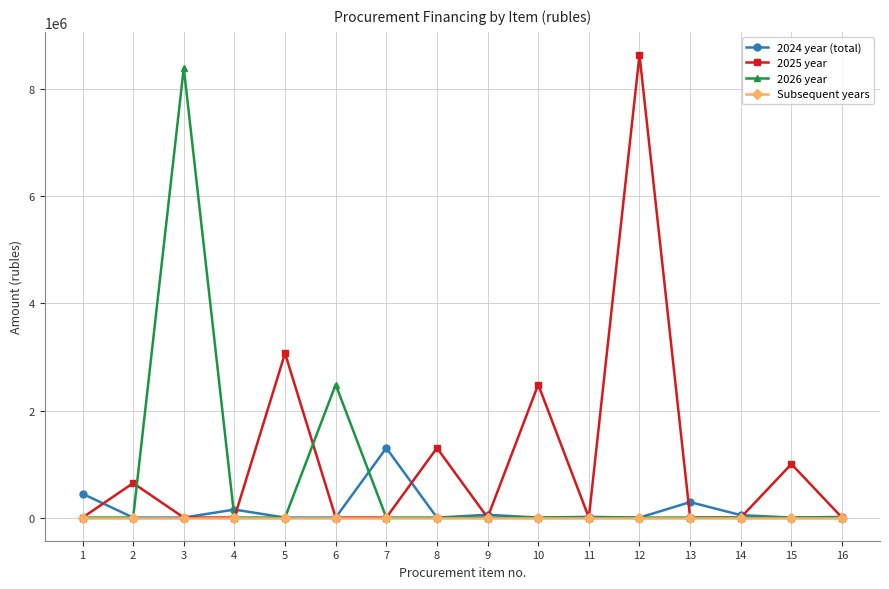

At which label does 2025 year reach its peak?

12